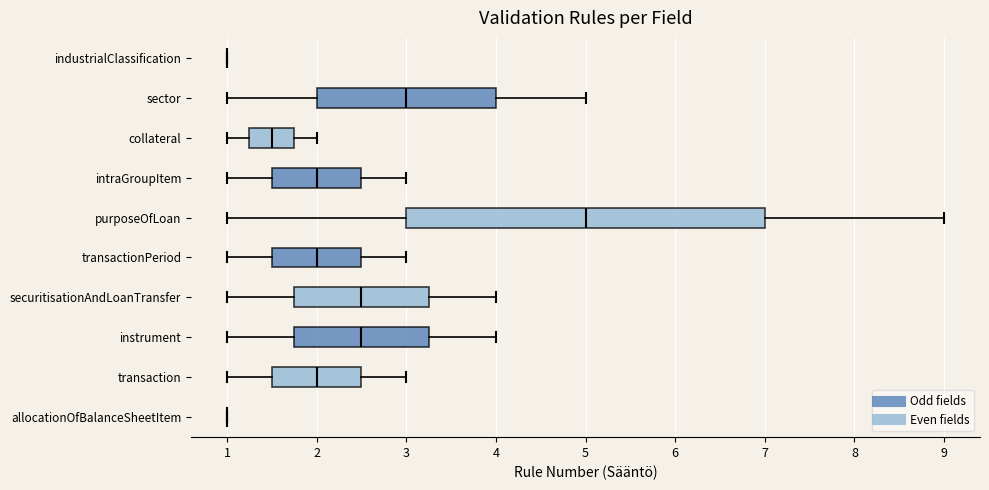

Reading bottom to top, read every box against the x-axis: the position of its median line, the range the box covers, and the ends of its whiskers. The values are not printed on the chart, so give them approximately, as read against the axis.

allocationOfBalanceSheetItem: box collapsed to a line at 1.0, whiskers 1.0 to 1.0
transaction: median 2.0, box 1.5 to 2.5, whiskers 1.0 to 3.0
instrument: median 2.5, box 1.8 to 3.3, whiskers 1.0 to 4.0
securitisationAndLoanTransfer: median 2.5, box 1.8 to 3.3, whiskers 1.0 to 4.0
transactionPeriod: median 2.0, box 1.5 to 2.5, whiskers 1.0 to 3.0
purposeOfLoan: median 5.0, box 3.0 to 7.0, whiskers 1.0 to 9.0
intraGroupItem: median 2.0, box 1.5 to 2.5, whiskers 1.0 to 3.0
collateral: median 1.5, box 1.3 to 1.8, whiskers 1.0 to 2.0
sector: median 3.0, box 2.0 to 4.0, whiskers 1.0 to 5.0
industrialClassification: box collapsed to a line at 1.0, whiskers 1.0 to 1.0